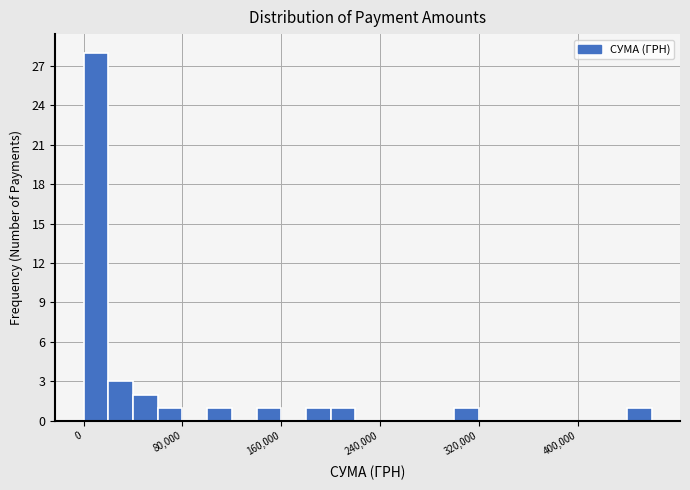

Around what value on the x-axis is the tallest bar? Give the approximate position of its centre, as read against the axis.

10000